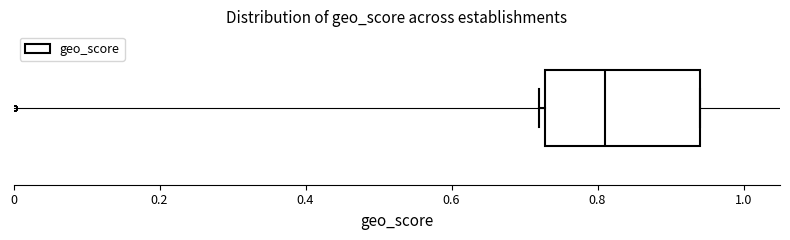

Transcribe this box plot: give where the median line is, the range the box spans, and where the two whiskers end, as read against the x-axis. The values are not printed on the chart, so give them approximately, as read against the axis.

median 0.82, box 0.72 to 0.94, whiskers 0.72 (just left of the box's left edge) to 0.94